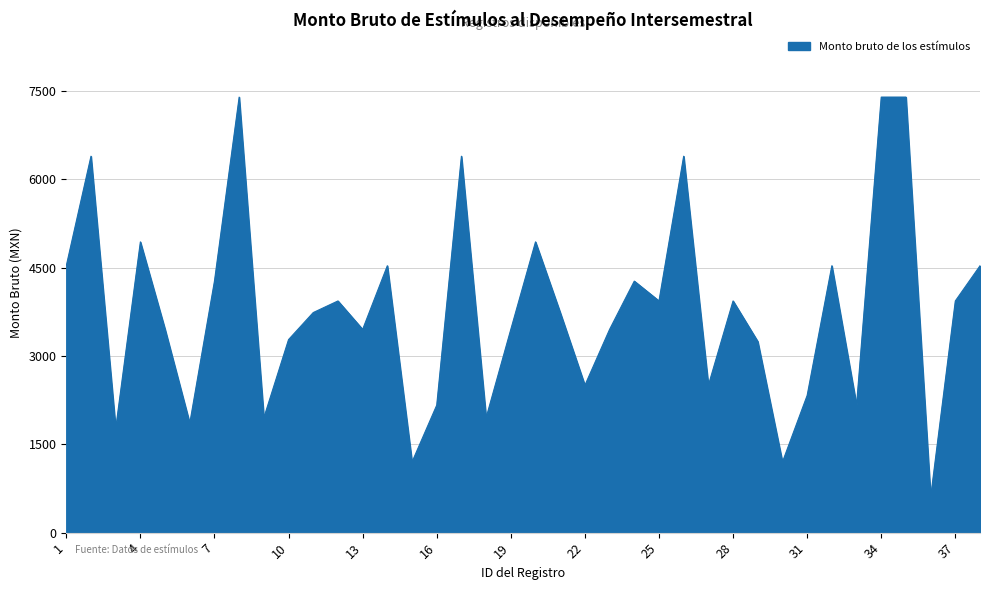

What is the difference between the maximum and minimum values?

6789.5